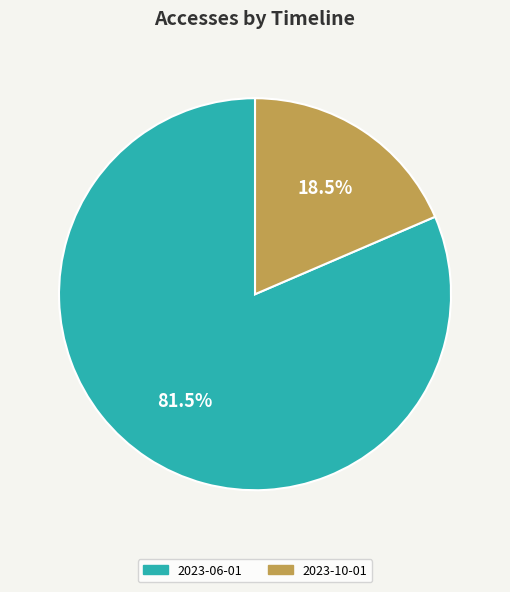

What portion of the pie excludes 2023-06-01?

18.5%